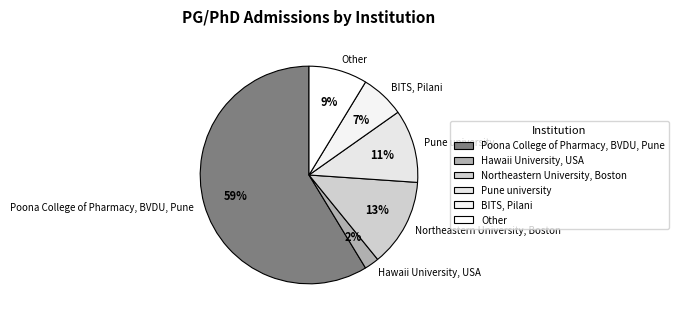

Count the number of slices in the pie.

6